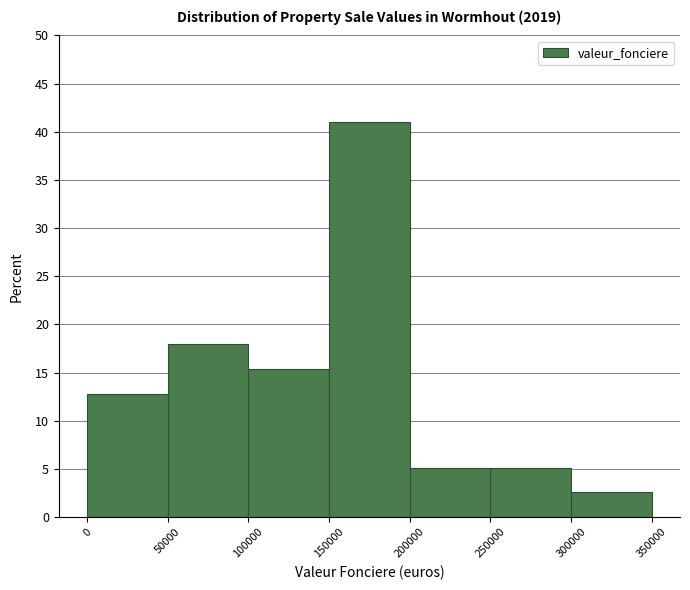

Reading left to right, transcribe this chart: for each bar, give the range it covers on the x-axis and its height. The values are not printed on the chart, so give them approximately, as read against the axis.

0 to 50000: 13.0
50000 to 100000: 18.0
100000 to 150000: 15.5
150000 to 200000: 41.0
200000 to 250000: 5.0
250000 to 300000: 5.0
300000 to 350000: 2.5